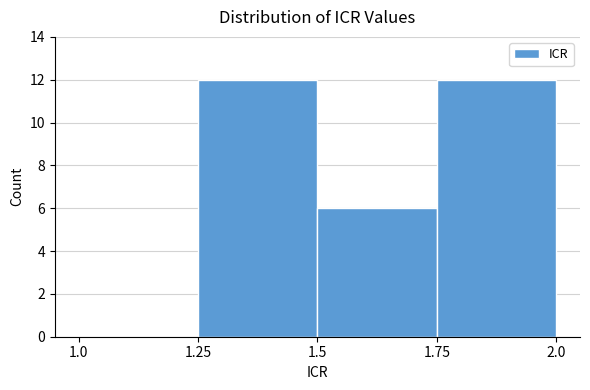

Reading left to right, transcribe this chart: for each bar, give the range it covers on the x-axis and its height. The values are not printed on the chart, so give them approximately, as read against the axis.

1.0 to 1.25: 0
1.25 to 1.5: 12
1.5 to 1.75: 6
1.75 to 2.0: 12